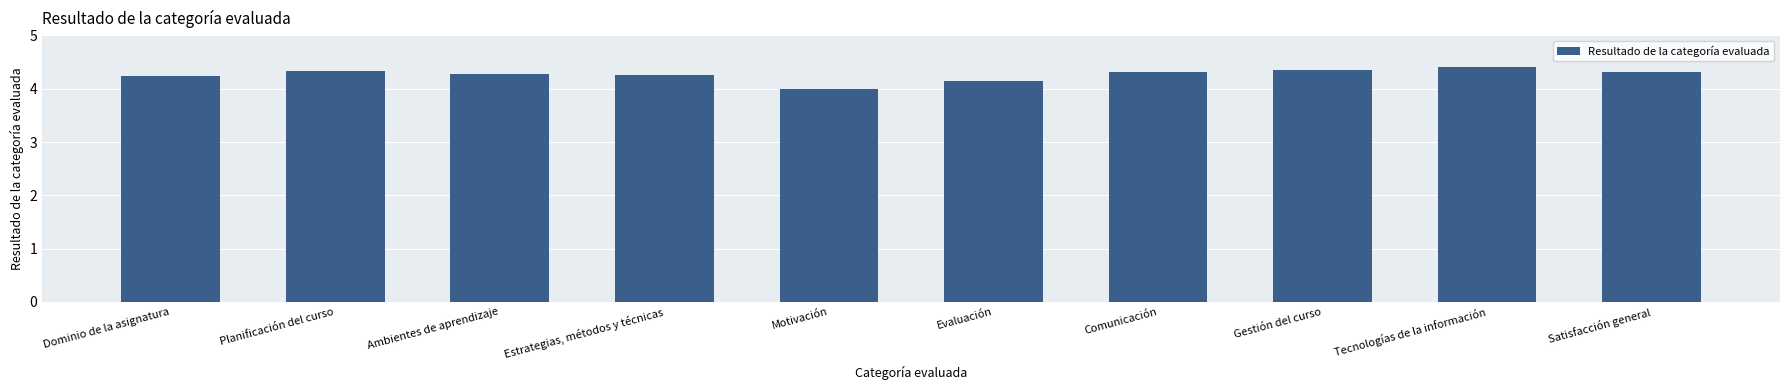

Between Ambientes de aprendizaje and Tecnologías de la información, which is larger?

Tecnologías de la información